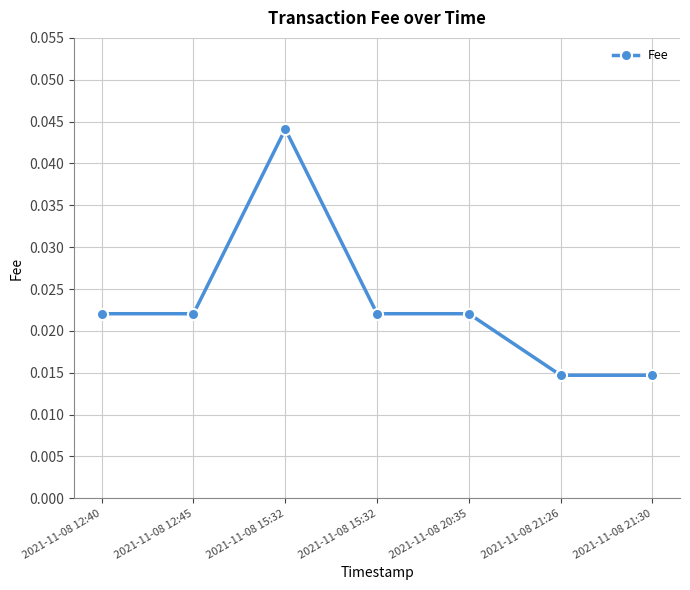

Count the number of categories in the chart.

7